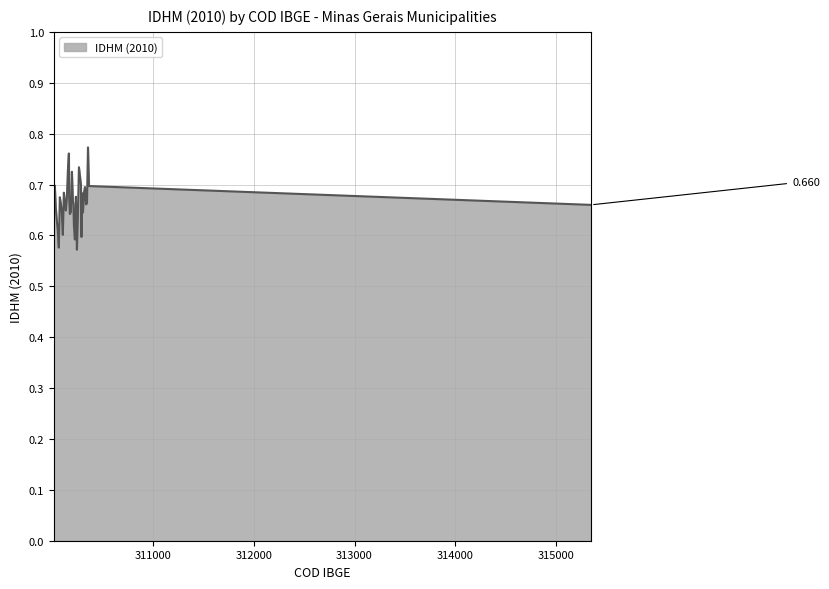

What is the label of the 30th point from the left?

310280